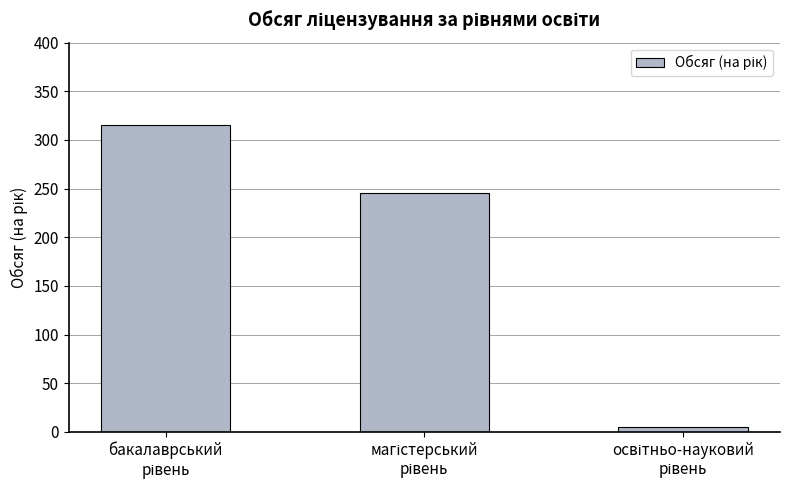

What is the maximum value shown in the chart?

315